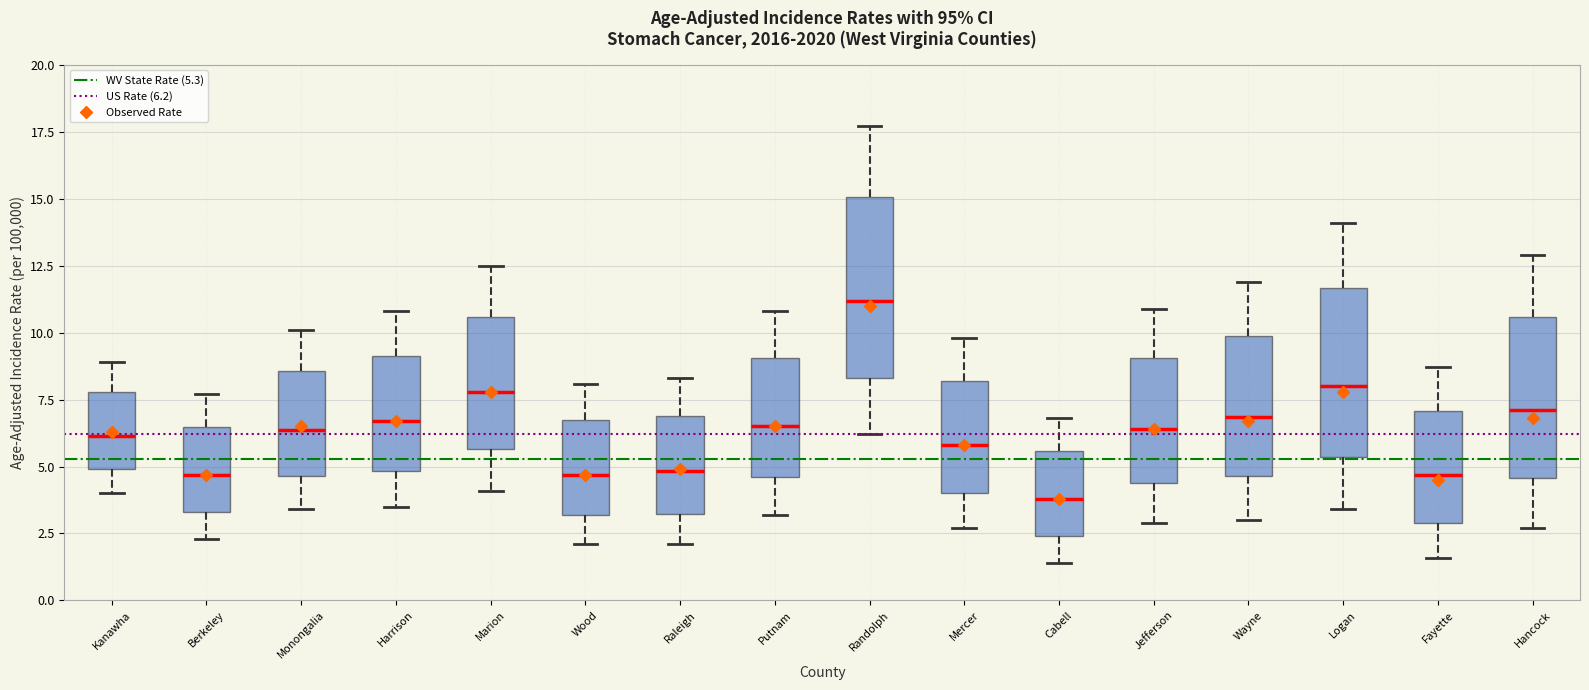

Reading left to right, transcribe this box plot: for each box, give where its median line is, the range the box spans, and where its two whiskers end, as read against the y-axis. The values are not printed on the chart, so give them approximately, as read against the axis.

Kanawha: median 6.0, box 5.0 to 8.0, whiskers 4.0 to 9.0
Berkeley: median 4.5, box 3.5 to 6.5, whiskers 2.5 to 7.5
Monongalia: median 6.5, box 4.5 to 8.5, whiskers 3.5 to 10.0
Harrison: median 6.5, box 5.0 to 9.0, whiskers 3.5 to 11.0
Marion: median 8.0, box 5.5 to 10.5, whiskers 4.0 to 12.5
Wood: median 4.5, box 3.0 to 6.5, whiskers 2.0 to 8.0
Raleigh: median 5.0, box 3.0 to 7.0, whiskers 2.0 to 8.5
Putnam: median 6.5, box 4.5 to 9.0, whiskers 3.0 to 11.0
Randolph: median 11.0, box 8.5 to 15.0, whiskers 6.0 to 17.5
Mercer: median 6.0, box 4.0 to 8.0, whiskers 2.5 to 10.0
Cabell: median 4.0, box 2.5 to 5.5, whiskers 1.5 to 7.0
Jefferson: median 6.5, box 4.5 to 9.0, whiskers 3.0 to 11.0
Wayne: median 7.0, box 4.5 to 10.0, whiskers 3.0 to 12.0
Logan: median 8.0, box 5.5 to 11.5, whiskers 3.5 to 14.0
Fayette: median 4.5, box 3.0 to 7.0, whiskers 1.5 to 8.5
Hancock: median 7.0, box 4.5 to 10.5, whiskers 2.5 to 13.0